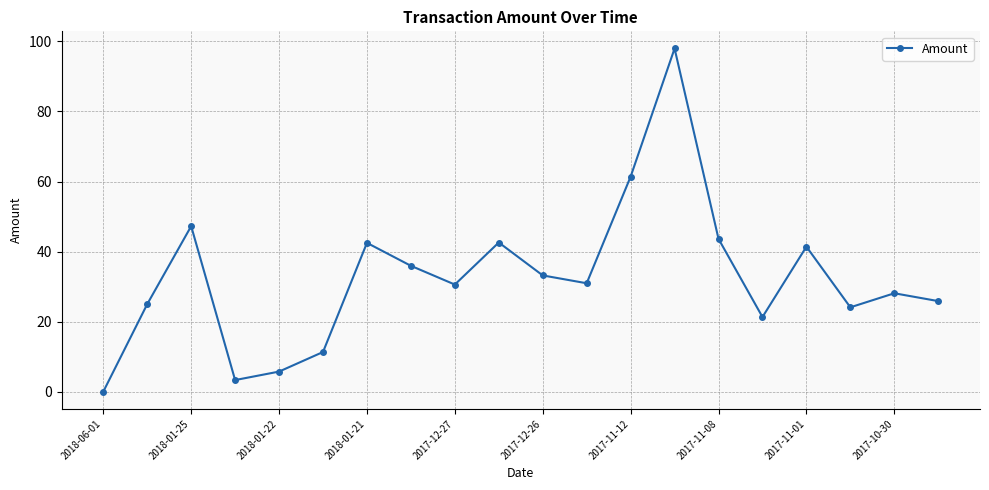

True or false: there are more than 0 points higher than both neighbors.

True